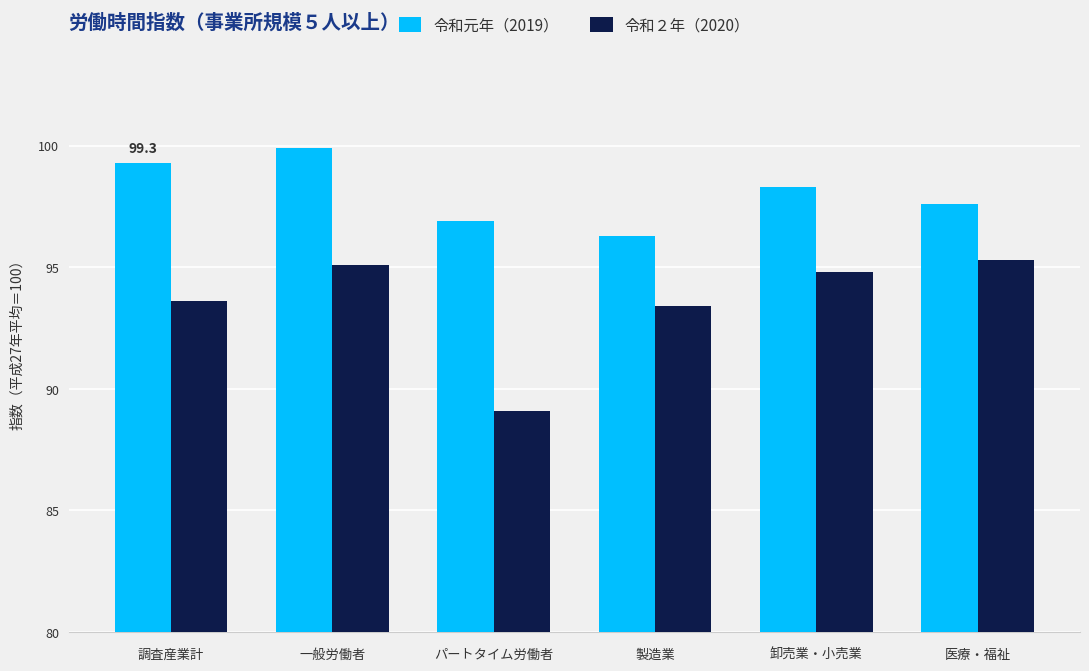

What is the total value across all series at 調査産業計?

192.9